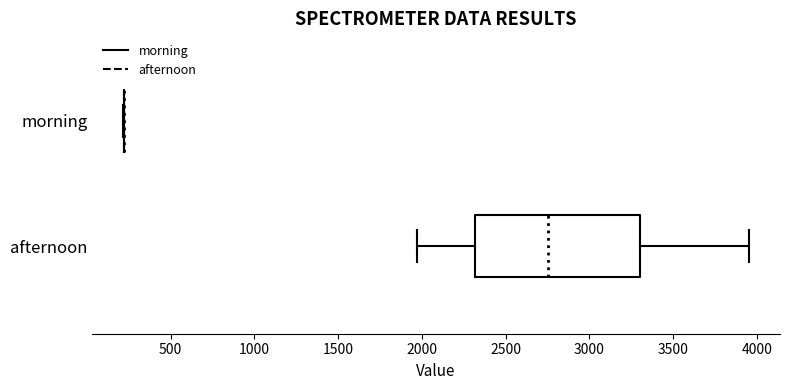

Which box is the widest, from its left edge to its right edge?

afternoon